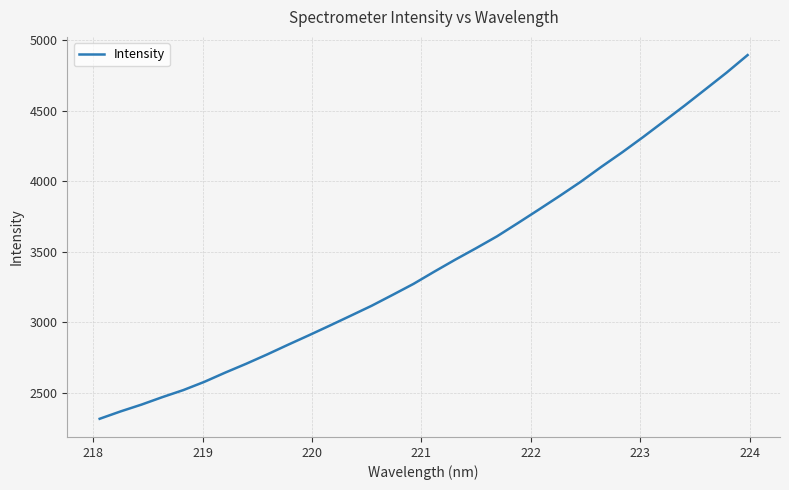

What is the maximum value shown in the chart?

4896.2